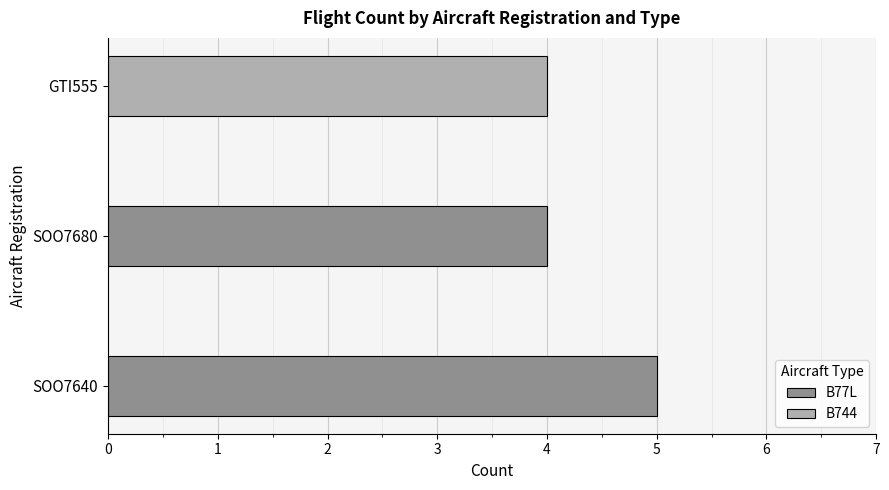

What is the sum of the B77L values at SOO7640 and SOO7680?

9